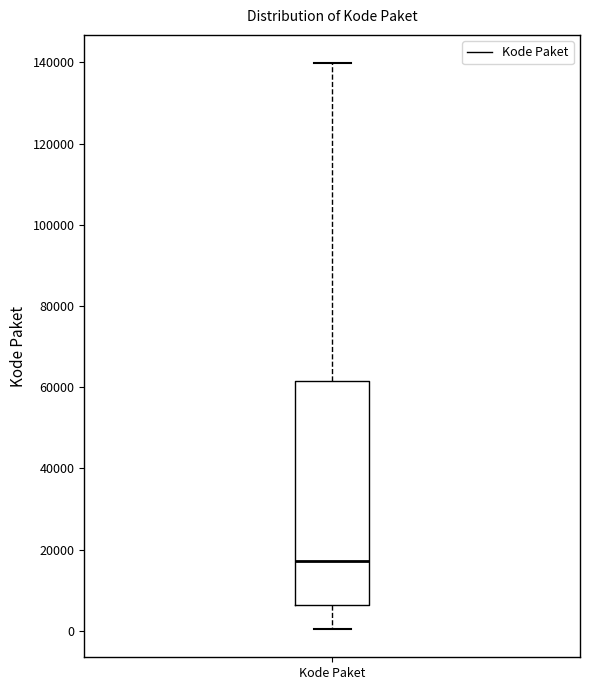

Where does the lower whisker of the box for Kode Paket end on the y-axis? The values are not printed on the chart, so give them approximately, as read against the axis.

0